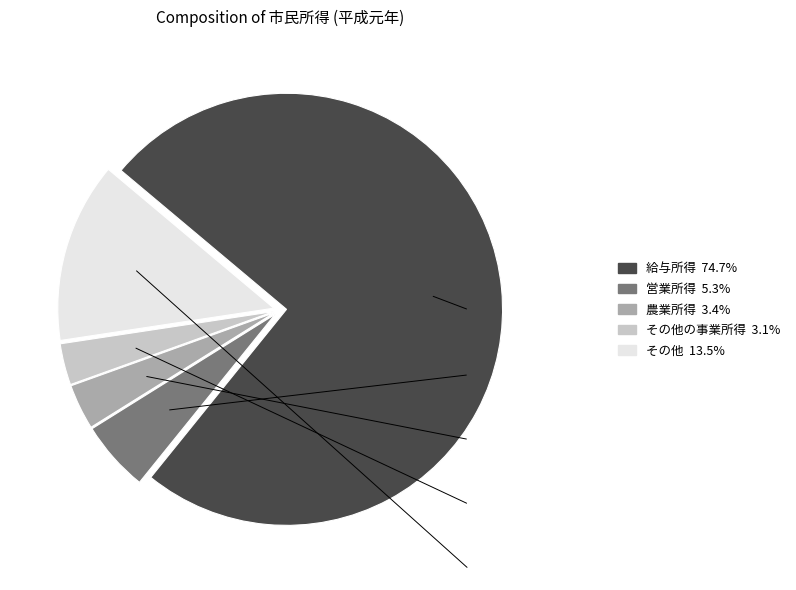

Does any single category account for the majority?

Yes